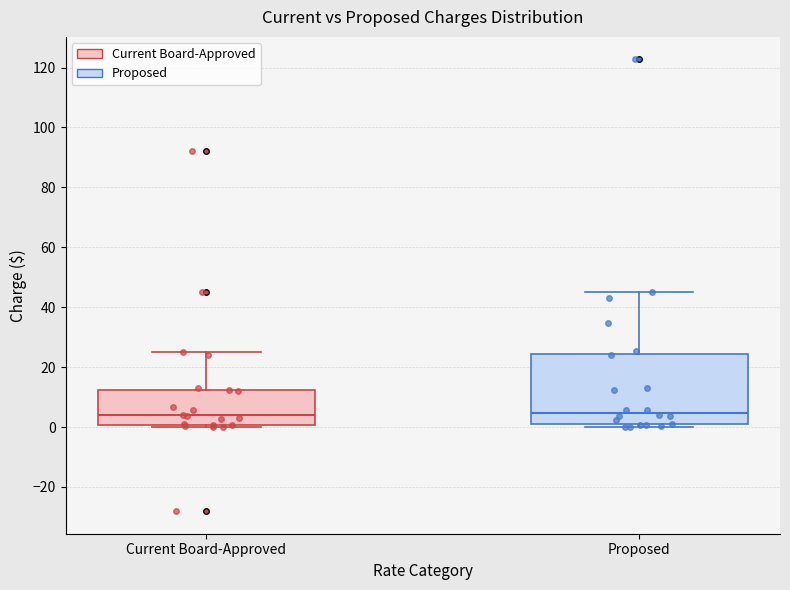

Comparing the boxes themselves (not the whiskers), which one is the tallest?

Proposed